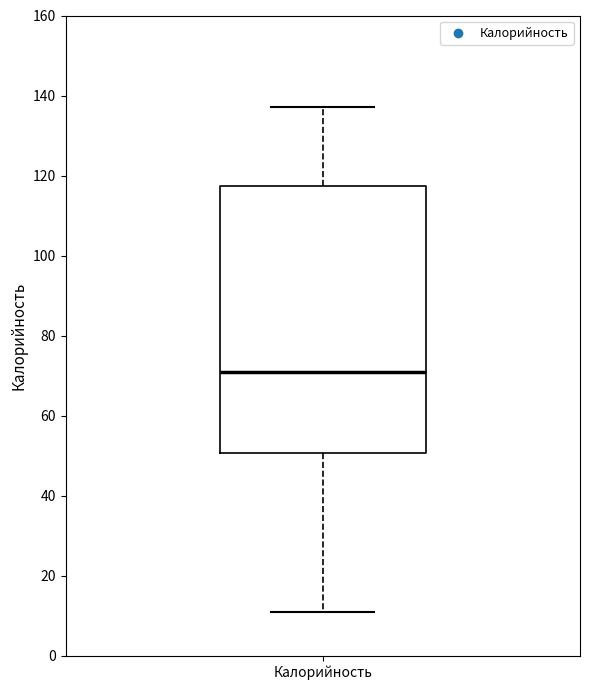

Transcribe this box plot: give where the median line is, the range the box spans, and where the two whiskers end, as read against the y-axis. The values are not printed on the chart, so give them approximately, as read against the axis.

median 72, box 50 to 118, whiskers 12 to 138